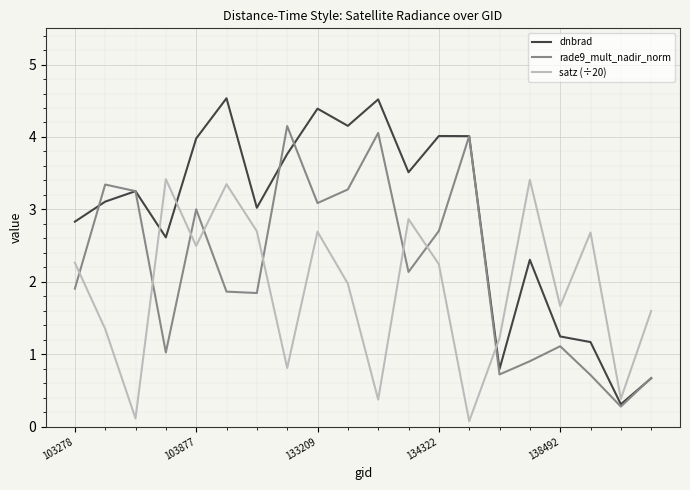

What is the sum of all rade9_mult_nadir_norm values?

44.1